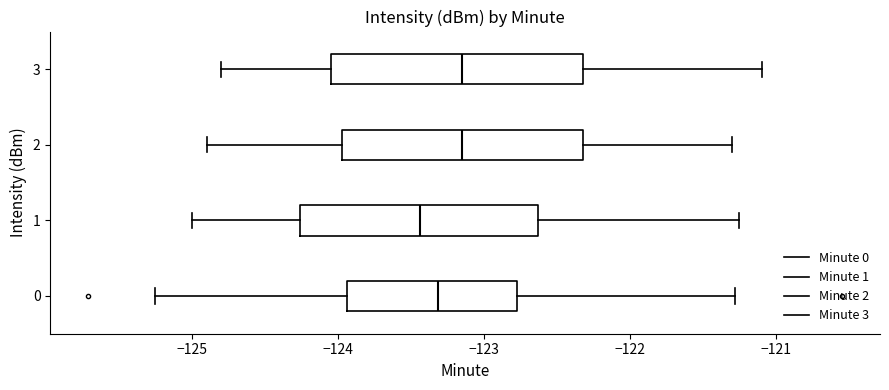

Reading bottom to top, read every box against the x-axis: the position of its median line, the range the box covers, and the ends of its whiskers. The values are not printed on the chart, so give them approximately, as read against the axis.

0: median -123.3, box -123.9 to -122.8, whiskers -125.3 to -121.3
1: median -123.4, box -124.3 to -122.6, whiskers -125.0 to -121.3
2: median -123.1, box -124.0 to -122.3, whiskers -124.9 to -121.3
3: median -123.1, box -124.0 to -122.3, whiskers -124.8 to -121.1